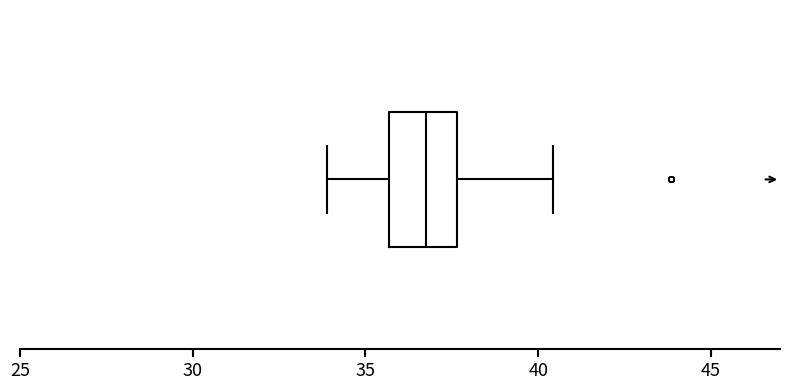

Where does the median line of the box sit on the x-axis? The values are not printed on the chart, so give them approximately, as read against the axis.

37.0